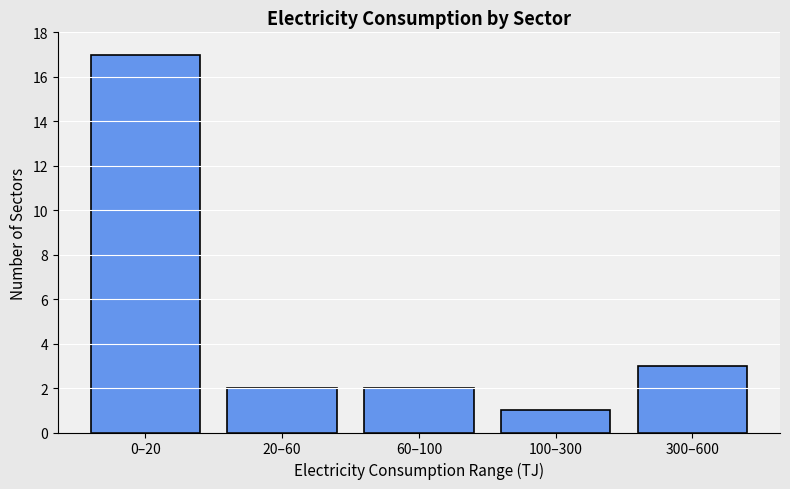

Reading left to right, transcribe all the data shown in this chart.

0–20=17	20–60=2	60–100=2	100–300=1	300–600=3